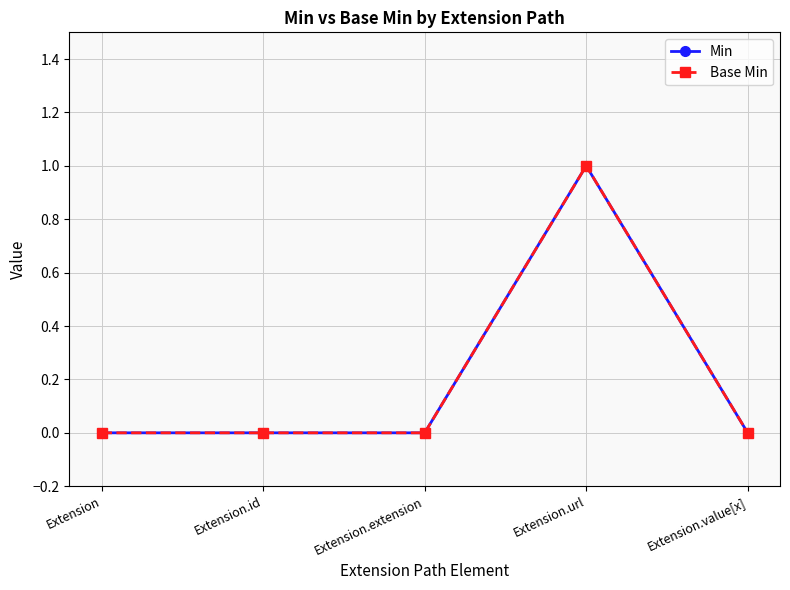

Does the chart have visible grid lines?

Yes